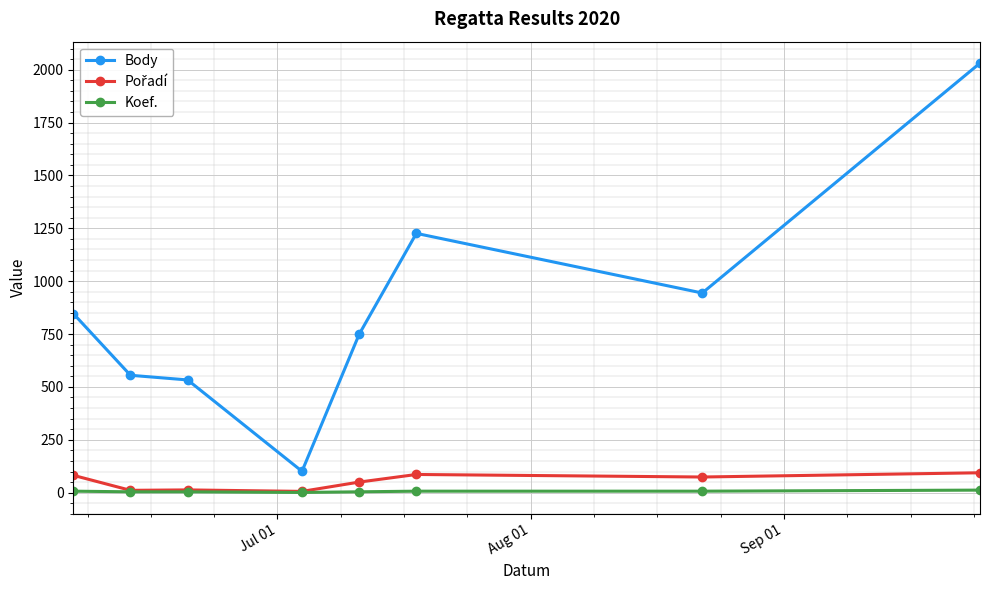

True or false: Body has more than 0 interior local peaks.

True